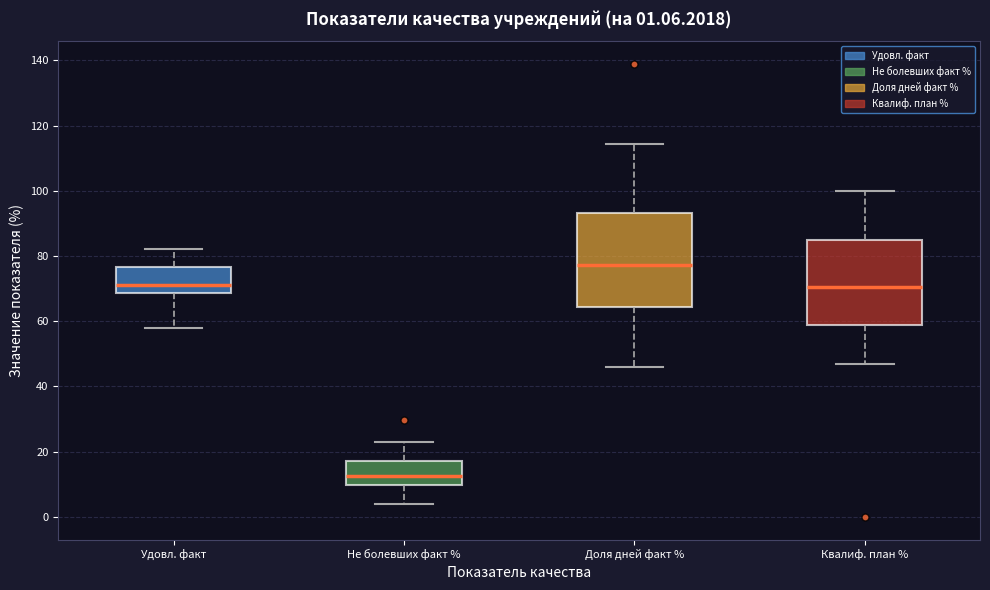

Which box has the lowest median line?

Не болевших факт %